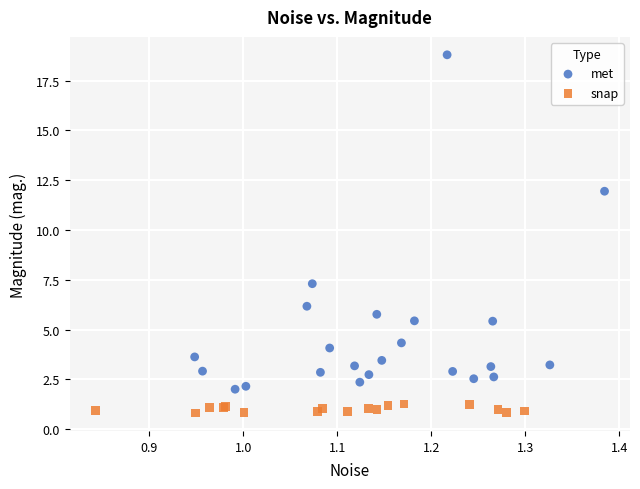

Which series has the largest Y range (max minus min)?

met